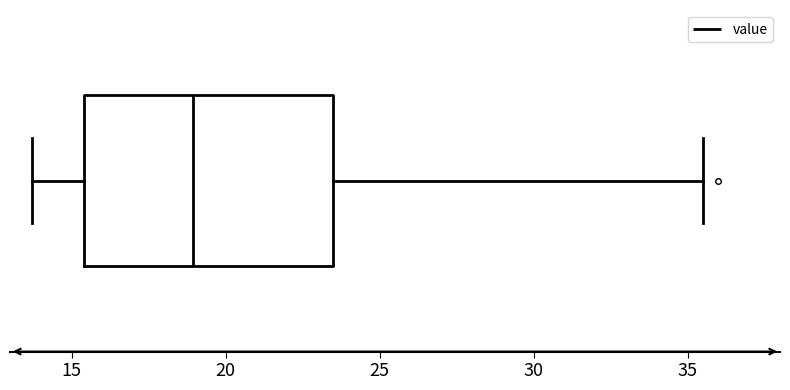

Read this box plot against the x-axis: the position of the median line, the range covered by the box, and the ends of both whiskers. The values are not printed on the chart, so give them approximately, as read against the axis.

median 19.0, box 15.5 to 23.5, whiskers 13.5 to 35.5